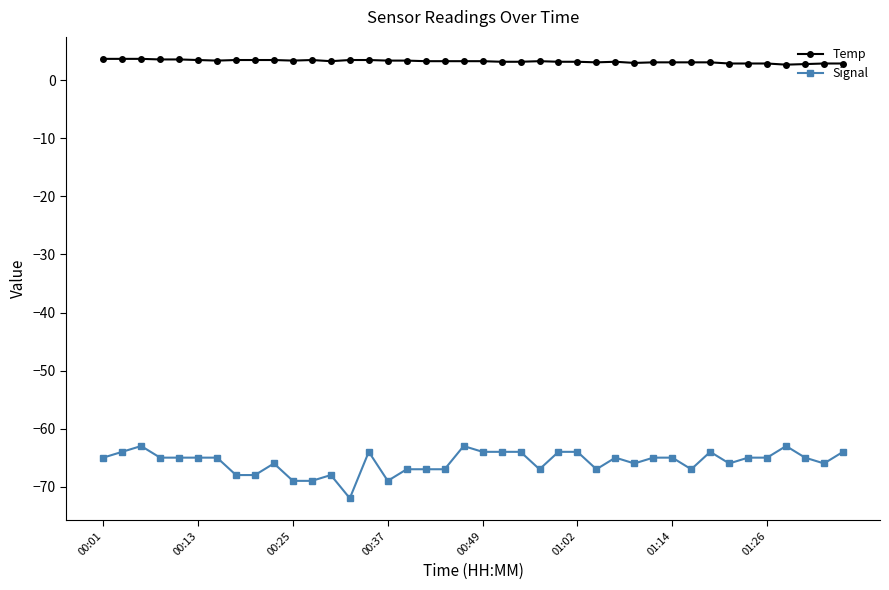

Rank the series by their maximum value, from highest to lowest.

Temp, Signal